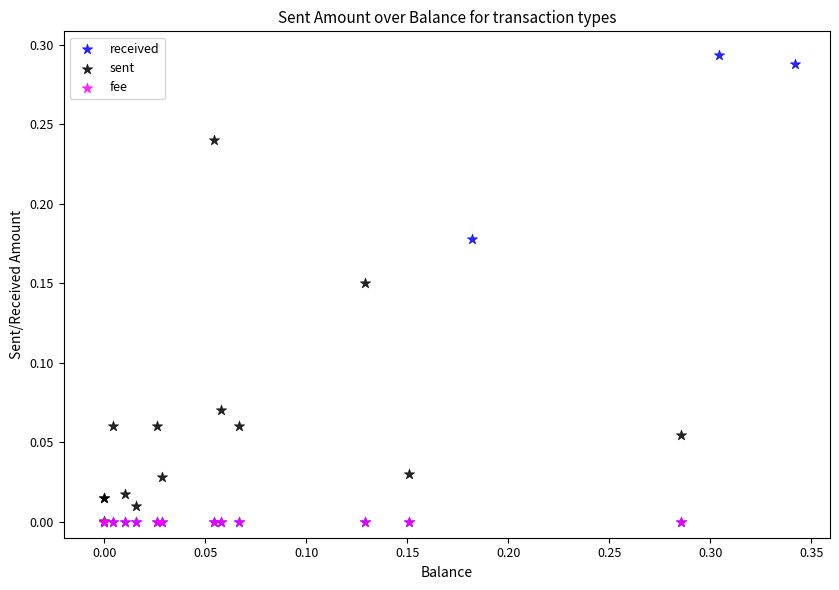

Which series contains the highest Y value?

received